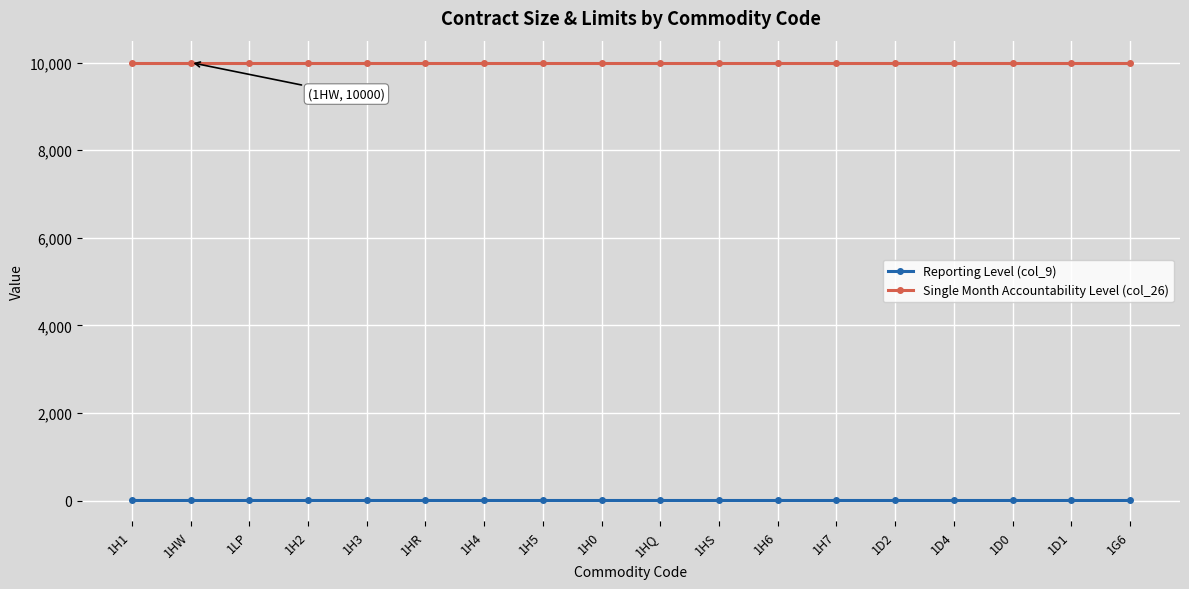

What is the label of the 7th point from the right?

1H6